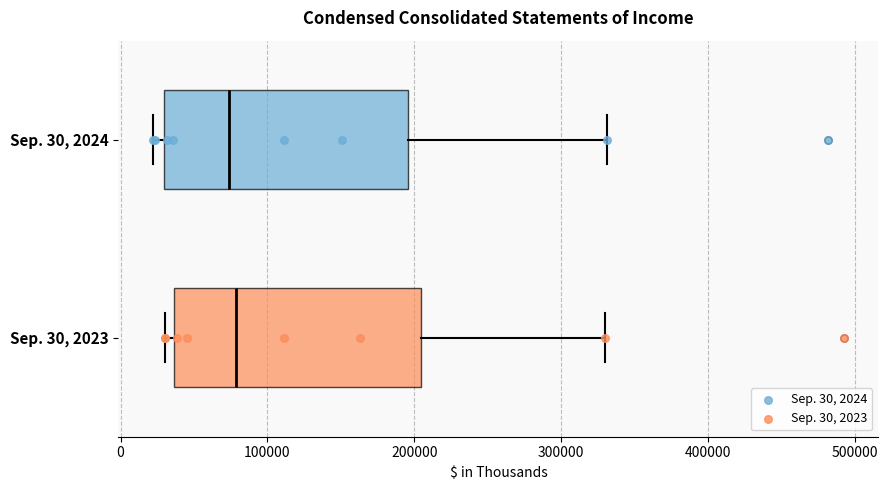

Reading bottom to top, read every box against the x-axis: the position of its median line, the range the box covers, and the ends of its whiskers. The values are not printed on the chart, so give them approximately, as read against the axis.

Sep. 30, 2023: median 80000, box 40000 to 200000, whiskers 30000 to 330000
Sep. 30, 2024: median 70000, box 30000 to 200000, whiskers 20000 to 330000